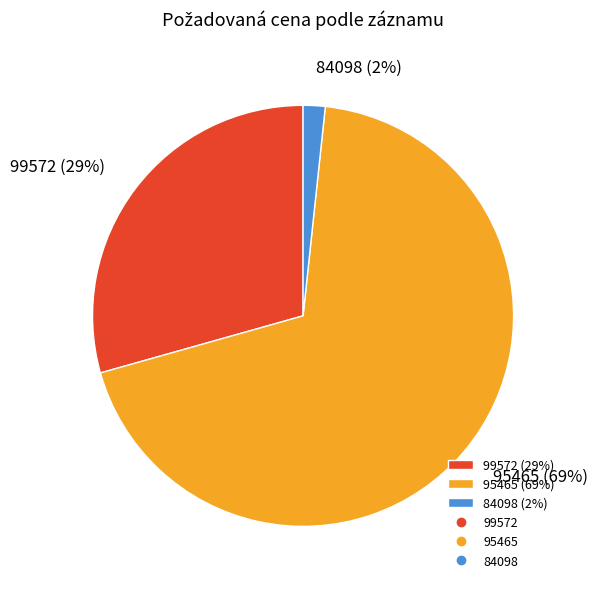

How many segments does this pie chart have?

3